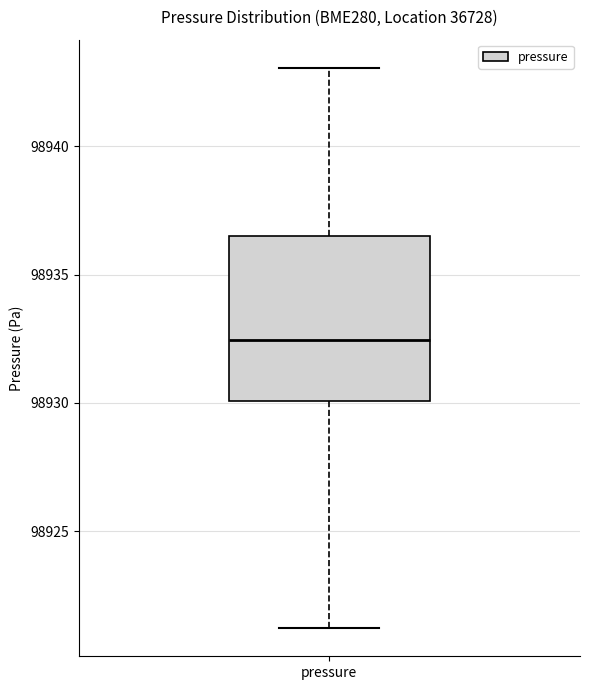

Read this box plot against the y-axis: the position of the median line, the range covered by the box, and the ends of both whiskers. The values are not printed on the chart, so give them approximately, as read against the axis.

median 98932.5, box 98930.0 to 98936.5, whiskers 98921.0 to 98943.0